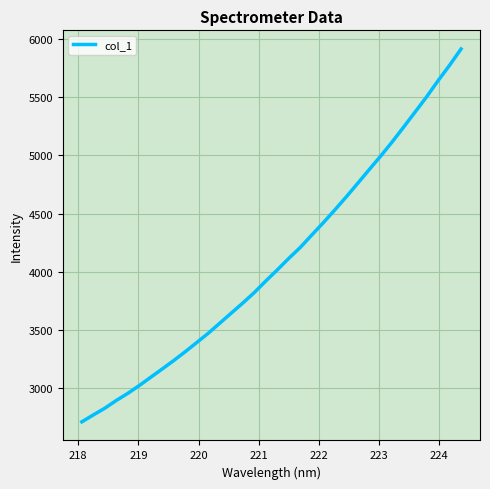

What is the maximum value shown in the chart?

5916.1